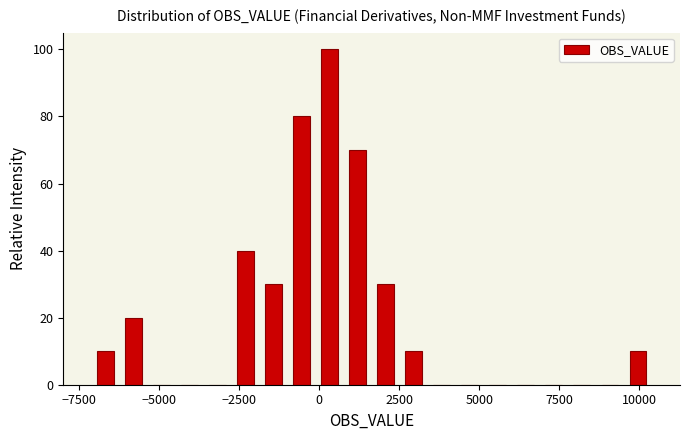

Read against the x-axis, roughly where is the centre of the tallest bar?

500